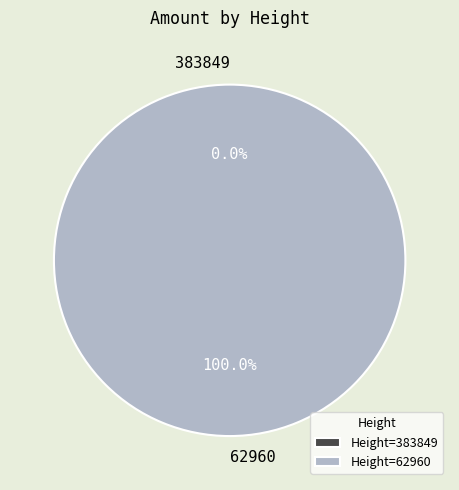

The 62960 slice represents 99% of the pie. True or false?

False